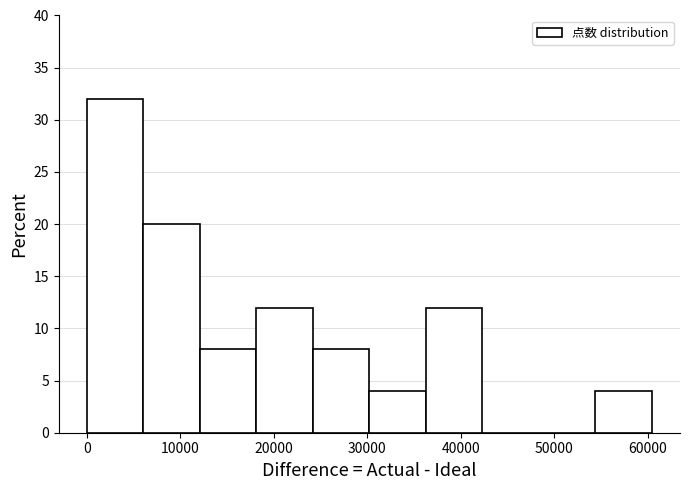

Which range on the x-axis has the tallest bar?

0 to 6000